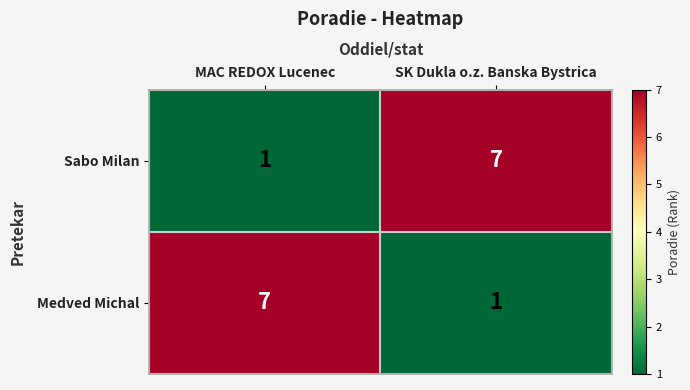

Reading right to left, what are all the values shown in this chart?

Sabo Milan: 7	1
Medved Michal: 1	7